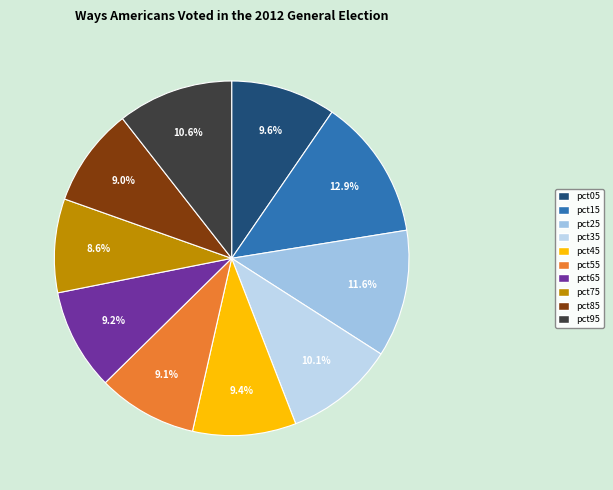

Is there any slice that represents more than half of the pie?

No